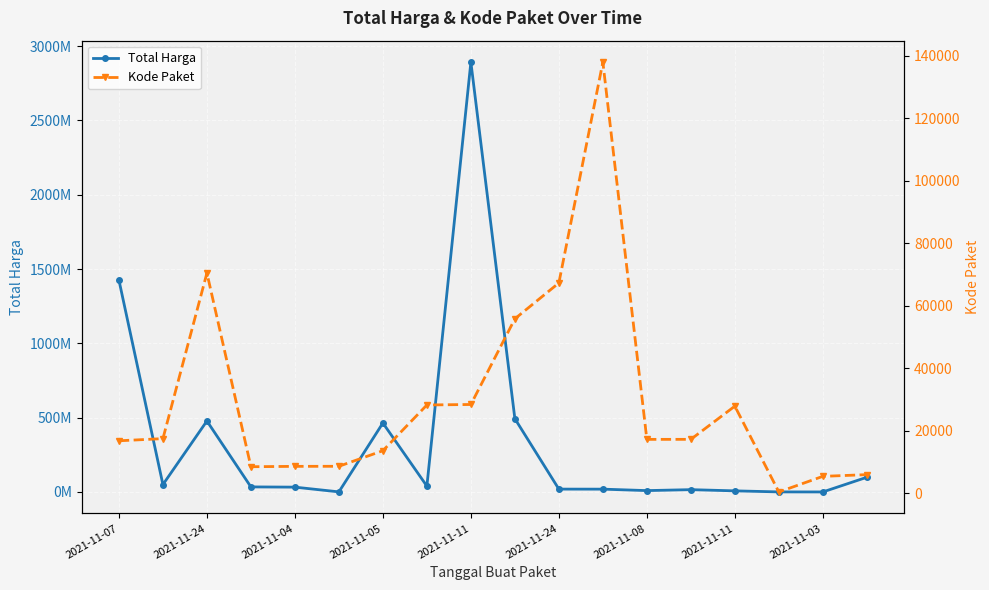

How many data points in Kode Paket are less than 17283?

9